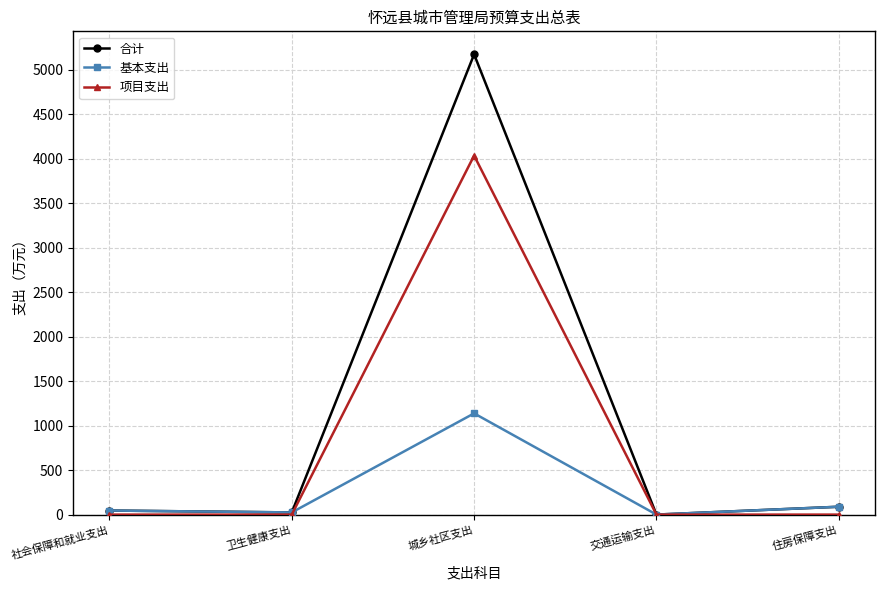

What is the difference between the highest and lowest values at 城乡社区支出?

4034.1